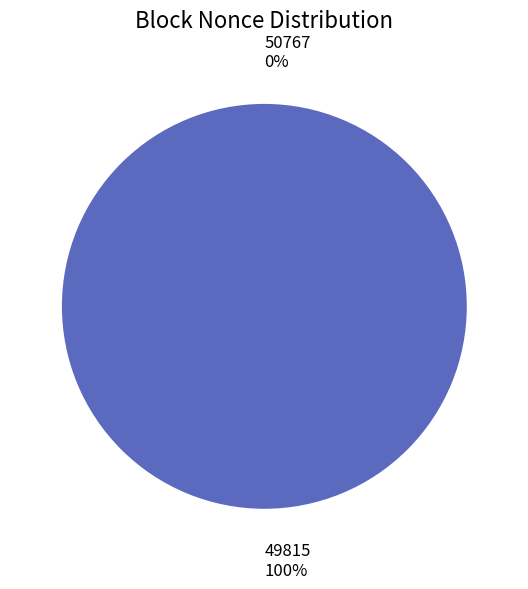

Combined, do 49815 and 50767 account for over 50%?

Yes